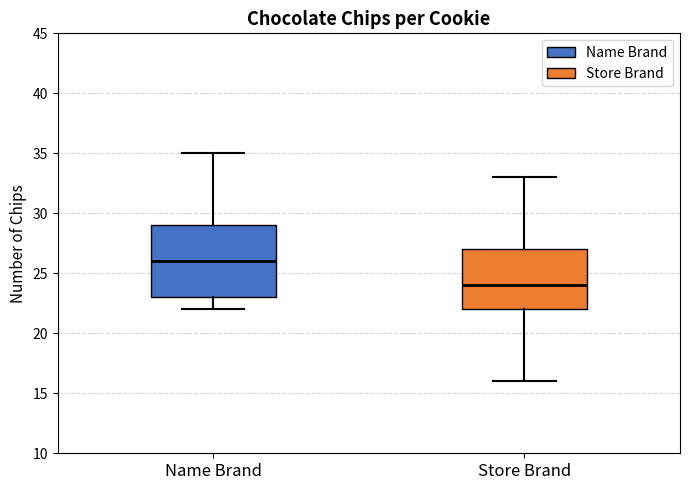

Comparing the boxes themselves (not the whiskers), which one is the tallest?

Name Brand